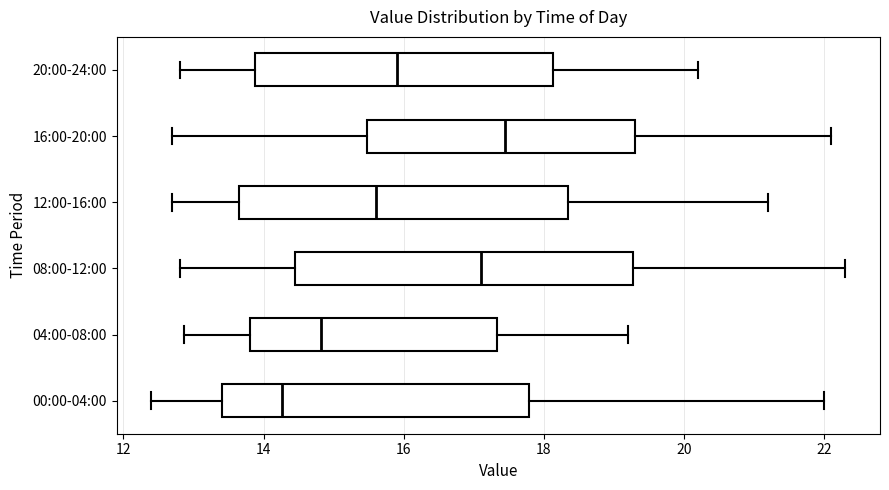

Which box's median line is the furthest to the right?

16:00-20:00